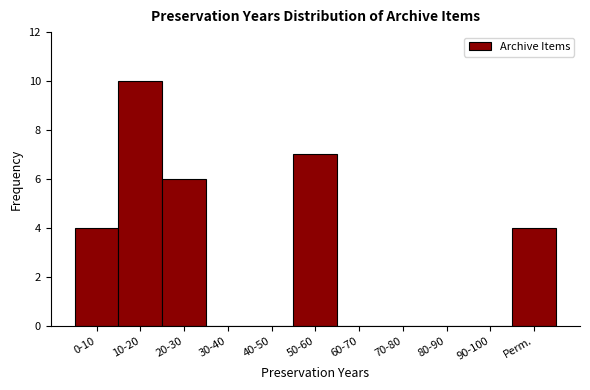

Reading left to right, transcribe all the data shown in this chart.

0-10=4	10-20=10	20-30=6	30-40=0	40-50=0	50-60=7	60-70=0	70-80=0	80-90=0	90-100=0	Perm.=4